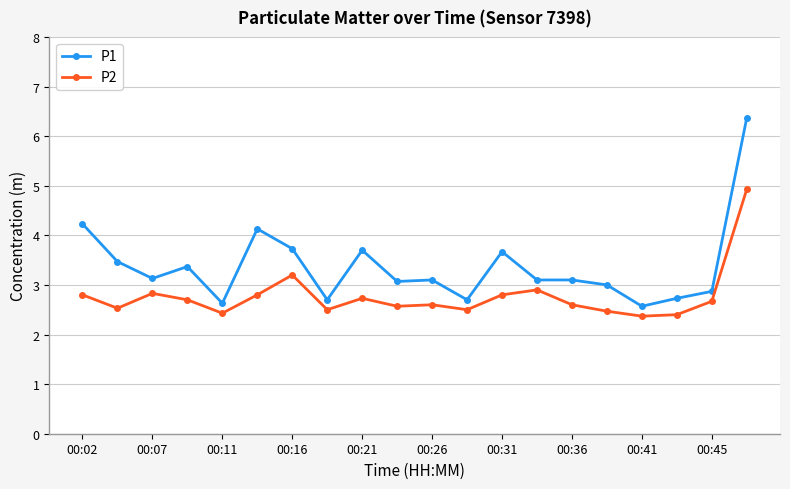

Which series has the largest range (max minus min)?

P1